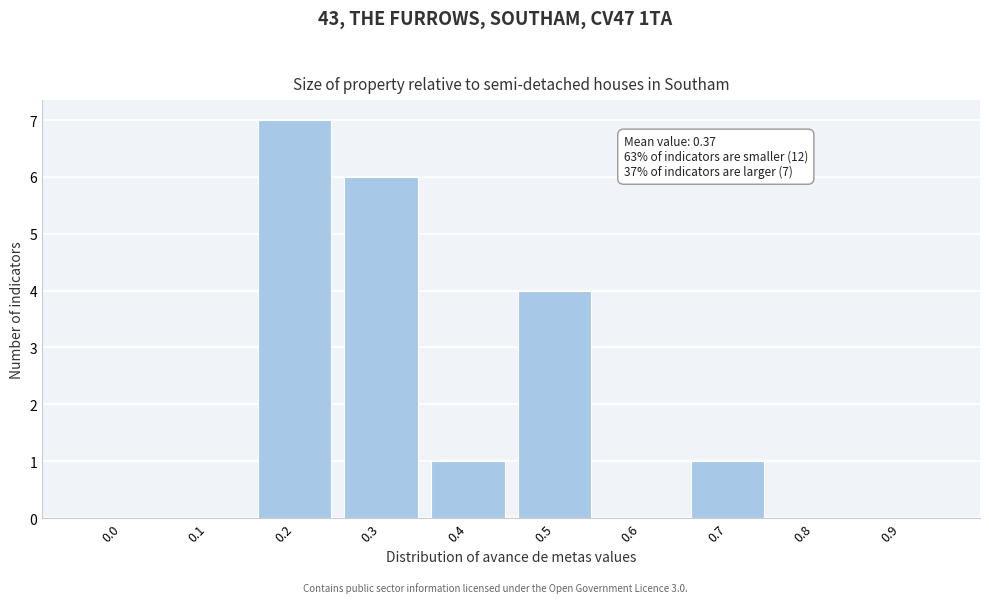

Reading left to right, transcribe all the data shown in this chart.

0.0=0	0.1=0	0.2=7	0.3=6	0.4=1	0.5=4	0.6=0	0.7=1	0.8=0	0.9=0